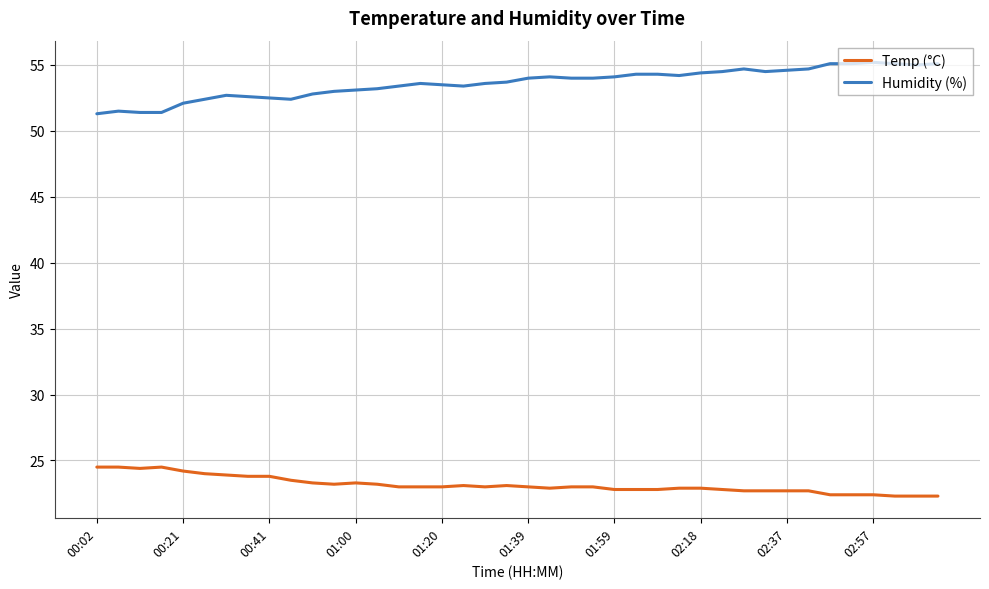

Does the chart display data point markers on the line(s)?

No